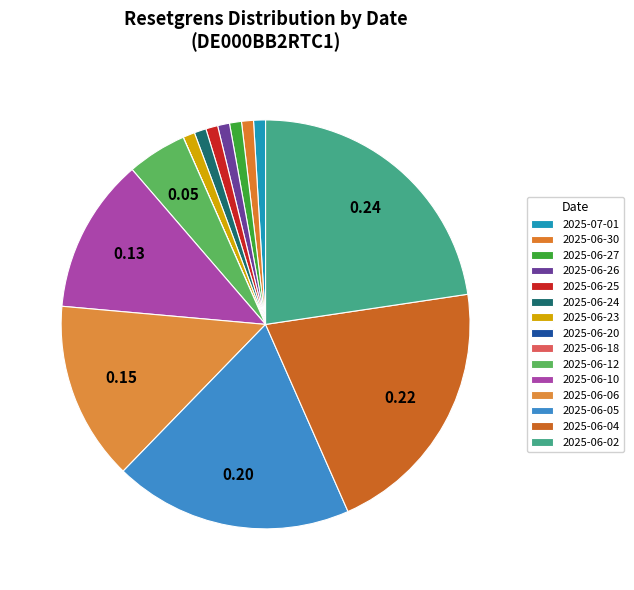

To the nearest percent, what percentage of the pie is 2025-06-04?

21%